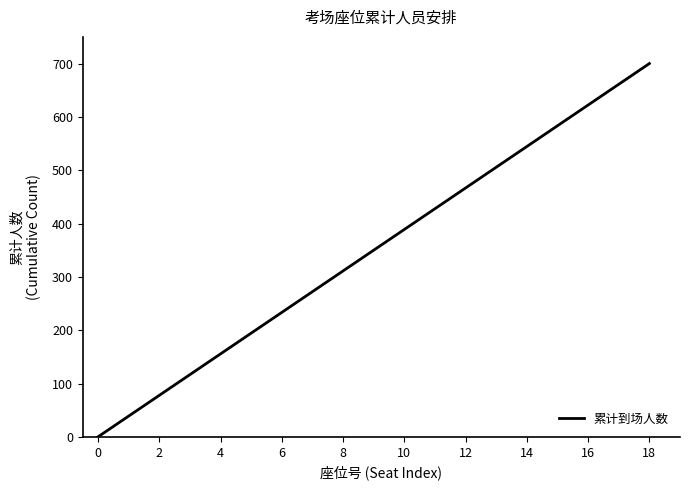

What is the difference between the maximum and minimum values?

700.0